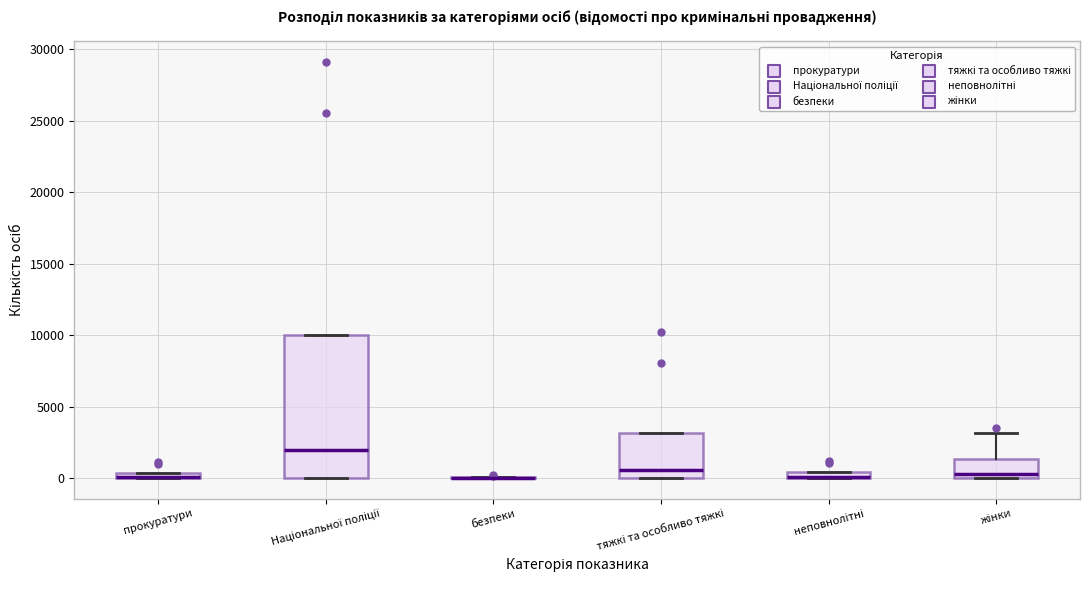

Where is the lower edge of the box for Національної поліції on the y-axis? The values are not printed on the chart, so give them approximately, as read against the axis.

0